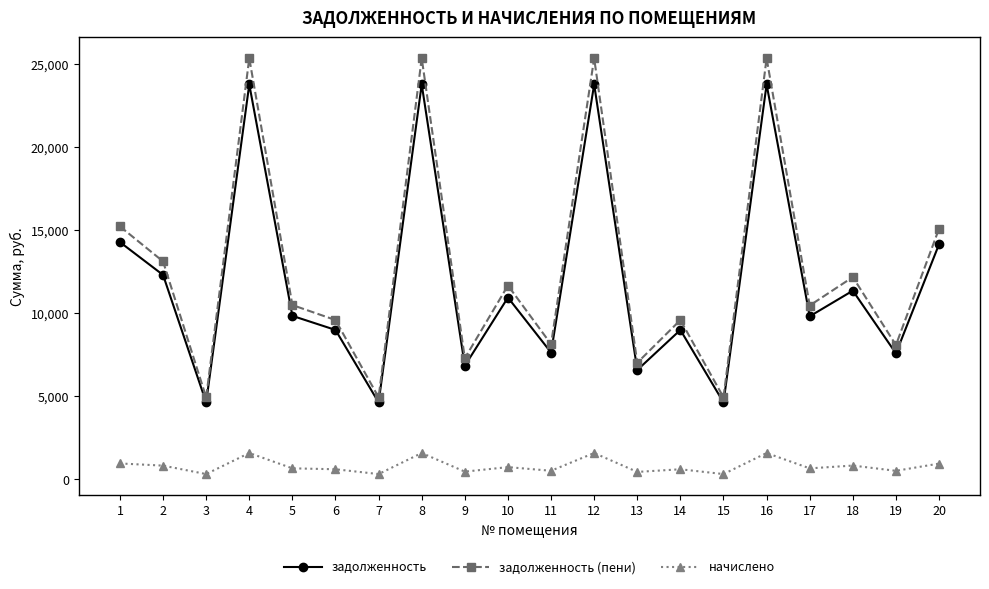

Which series changed the most between 15 and 16?

задолженность (пени)